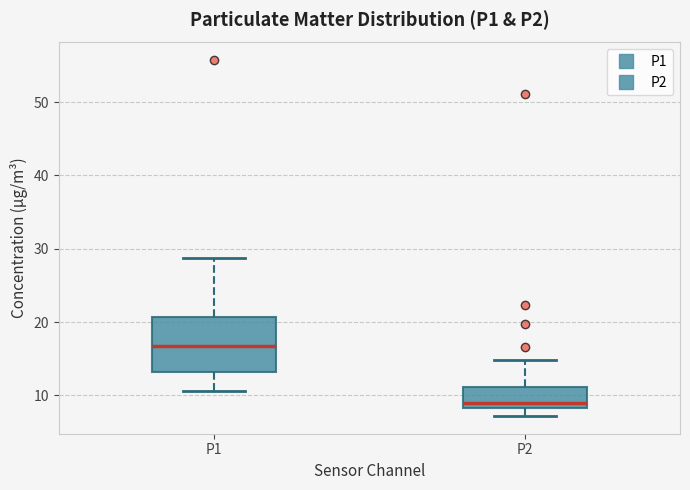

Comparing the boxes themselves (not the whiskers), which one is the tallest?

P1